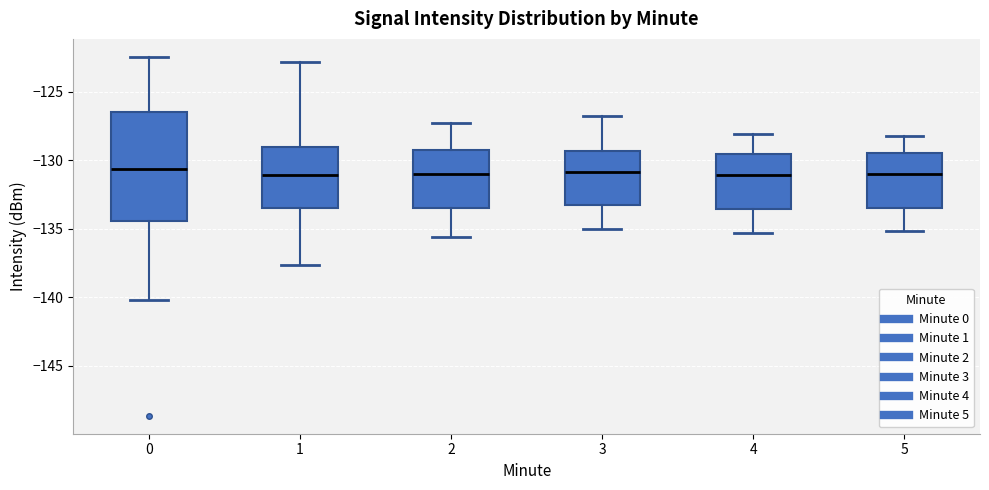

Reading left to right, read every box against the y-axis: the position of its median line, the range the box covers, and the ends of its whiskers. The values are not printed on the chart, so give them approximately, as read against the axis.

0: median -130.5, box -134.5 to -126.5, whiskers -140.0 to -122.5
1: median -131.0, box -133.5 to -129.0, whiskers -137.5 to -123.0
2: median -131.0, box -133.5 to -129.0, whiskers -135.5 to -127.5
3: median -131.0, box -133.5 to -129.5, whiskers -135.0 to -127.0
4: median -131.0, box -133.5 to -129.5, whiskers -135.5 to -128.0
5: median -131.0, box -133.5 to -129.5, whiskers -135.0 to -128.0